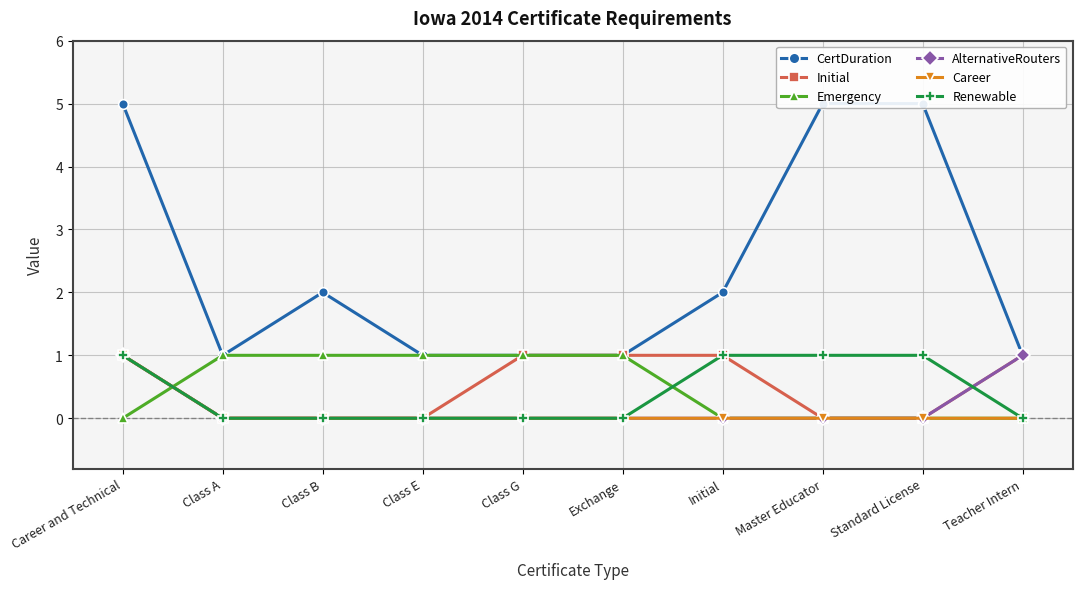

Which series has the largest range (max minus min)?

CertDuration